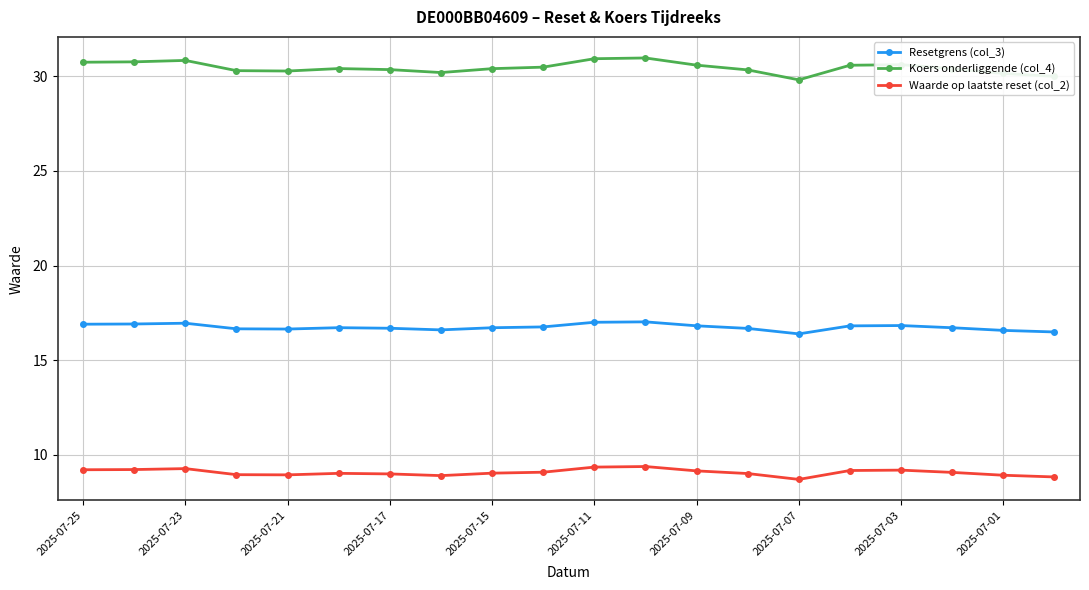

What is the value of the Koers onderliggende (col_4) point at the 18th from the left?

30.4